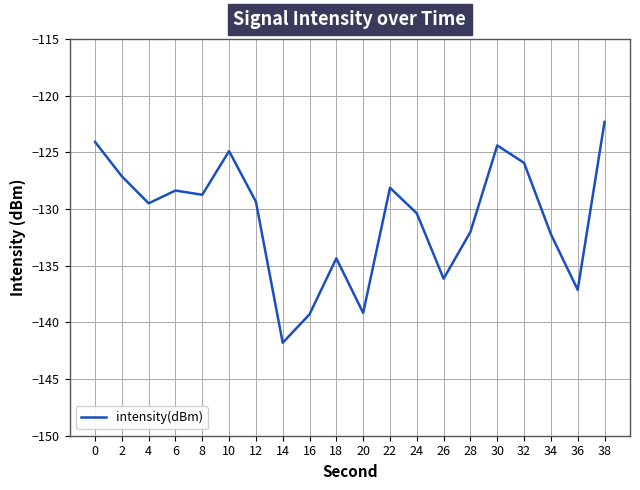

What is the sum of the values at 24 and 32?

-256.3